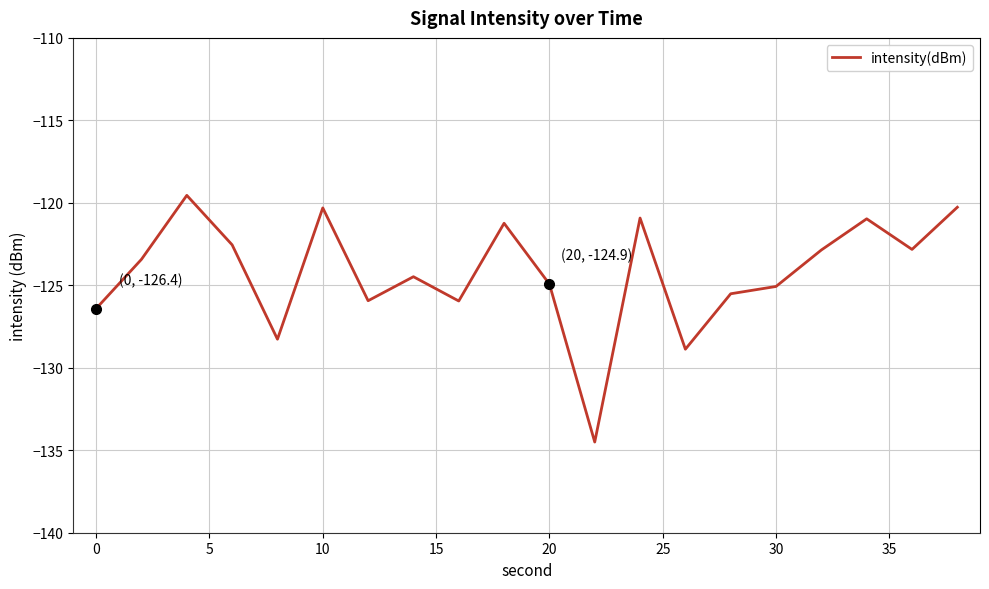

What is the difference between the maximum and minimum values?

15.0